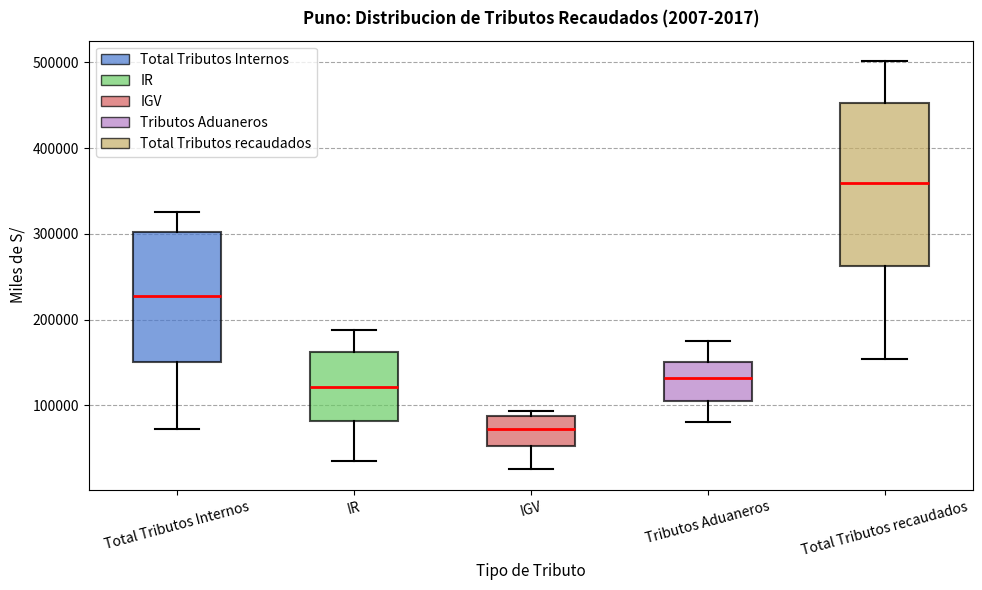

Reading left to right, read every box against the y-axis: the position of its median line, the range the box covers, and the ends of its whiskers. The values are not printed on the chart, so give them approximately, as read against the axis.

Total Tributos Internos: median 230000, box 150000 to 300000, whiskers 70000 to 330000
IR: median 120000, box 80000 to 160000, whiskers 40000 to 190000
IGV: median 70000, box 50000 to 90000, whiskers 30000 to 90000 (just above the box's upper edge)
Tributos Aduaneros: median 130000, box 100000 to 150000, whiskers 80000 to 180000
Total Tributos recaudados: median 360000, box 260000 to 450000, whiskers 150000 to 500000